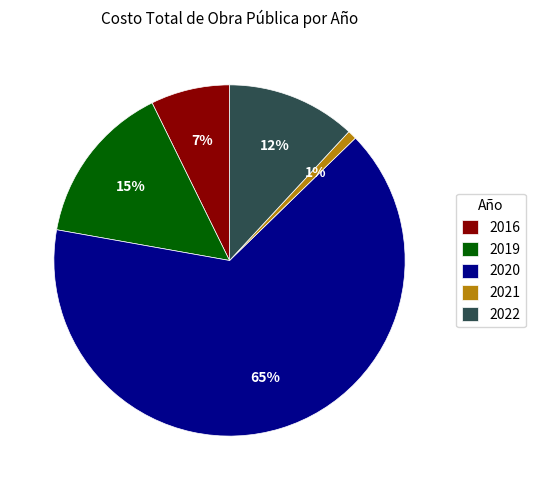

True or false: 2016 accounts for 1% of the total.

False